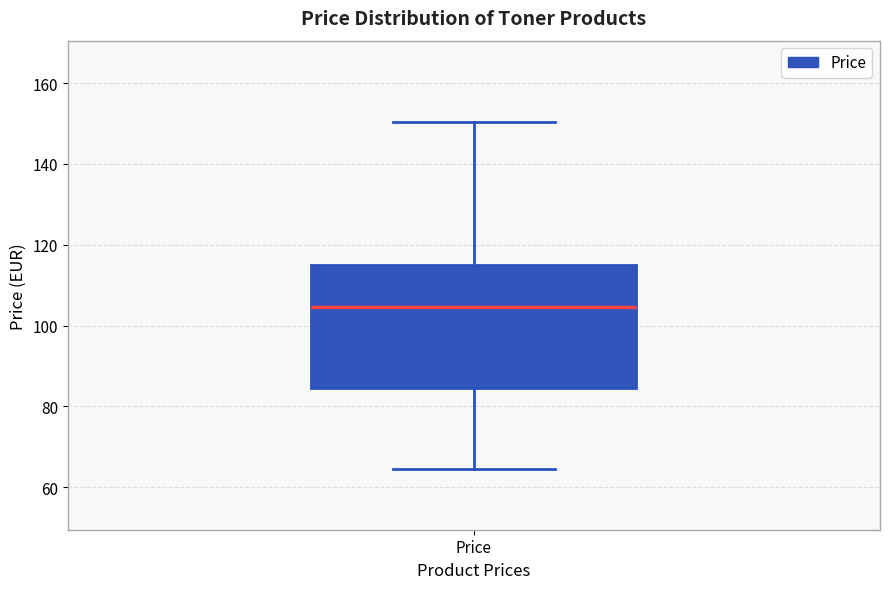

Transcribe this box plot: give where the median line is, the range the box spans, and where the two whiskers end, as read against the y-axis. The values are not printed on the chart, so give them approximately, as read against the axis.

median 104, box 84 to 116, whiskers 64 to 150